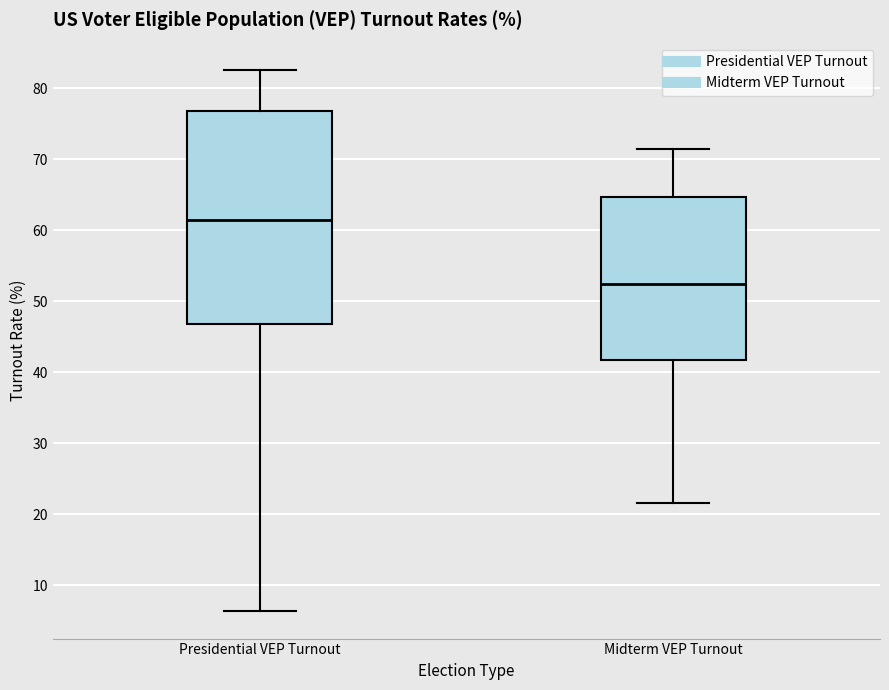

Reading left to right, transcribe this box plot: for each box, give where its median line is, the range the box spans, and where its two whiskers end, as read against the y-axis. The values are not printed on the chart, so give them approximately, as read against the axis.

Presidential VEP Turnout: median 61, box 47 to 77, whiskers 6 to 83
Midterm VEP Turnout: median 52, box 42 to 65, whiskers 22 to 71